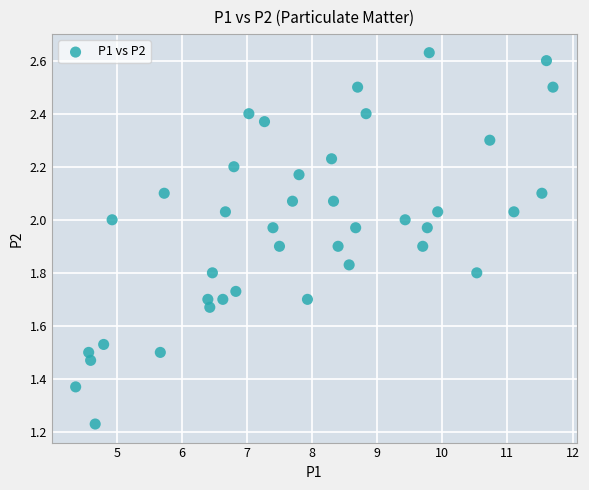

What is the range of X values (max minus min)?

7.3